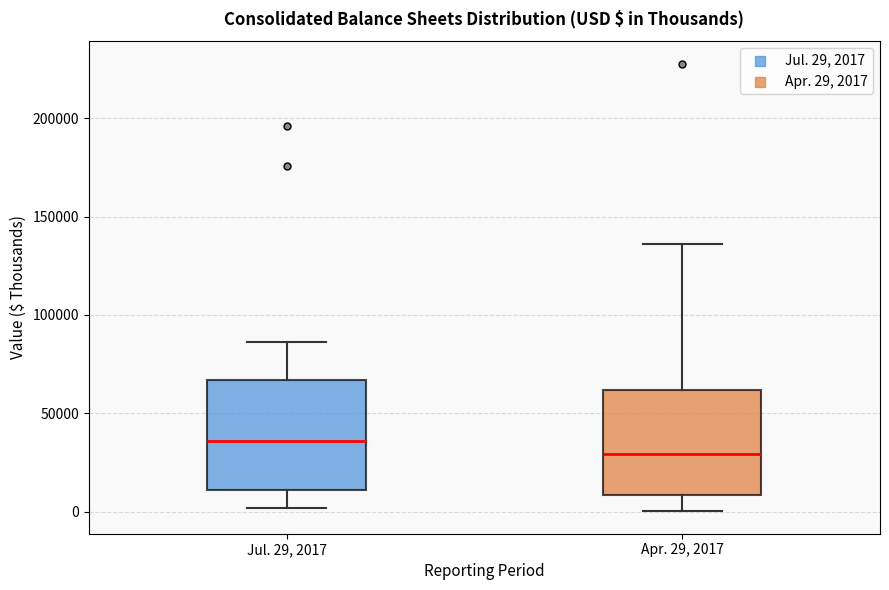

Where does the median line of the box for Apr. 29, 2017 sit on the y-axis? The values are not printed on the chart, so give them approximately, as read against the axis.

30000